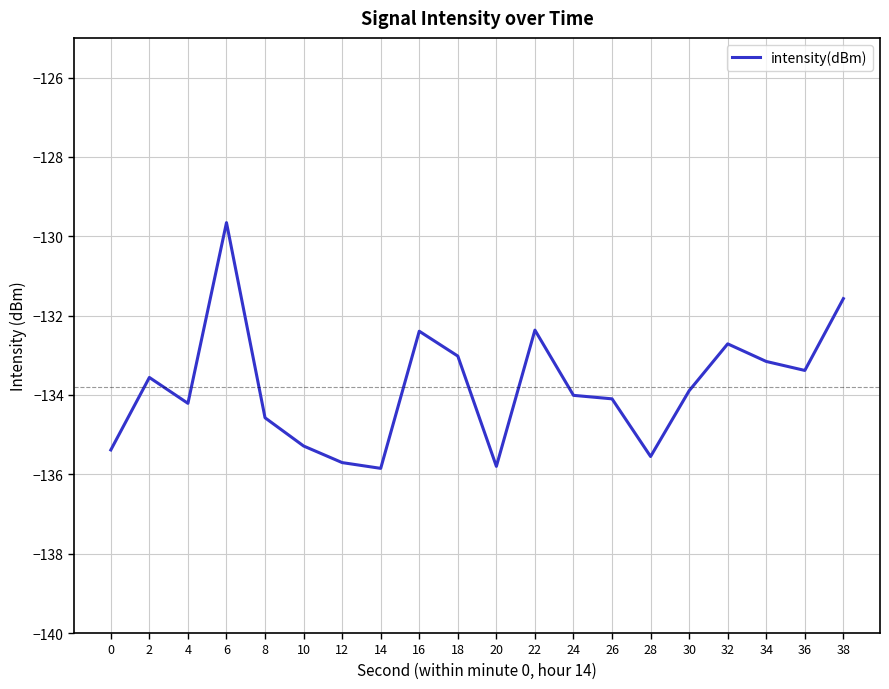

True or false: the data shows -132.4 at 22.

True